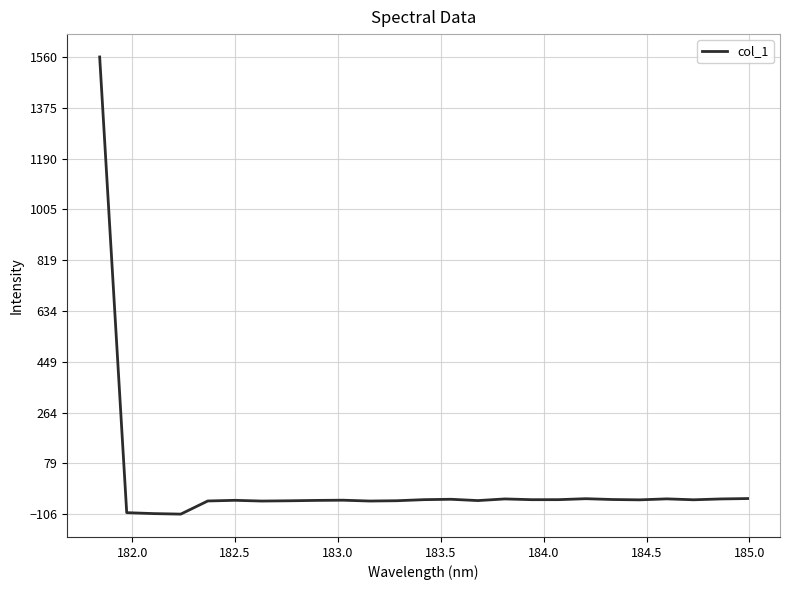

What is the maximum value shown in the chart?

1560.1